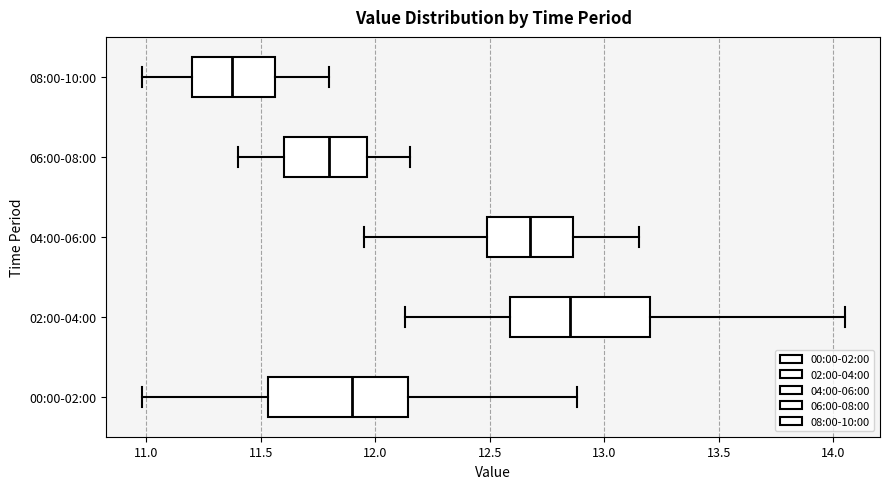

Where does the median line of the box for 08:00-10:00 sit on the x-axis? The values are not printed on the chart, so give them approximately, as read against the axis.

11.40